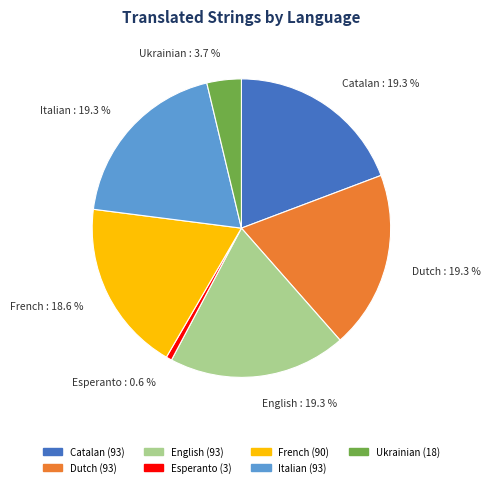

Which category has the smallest portion of the pie?

Esperanto